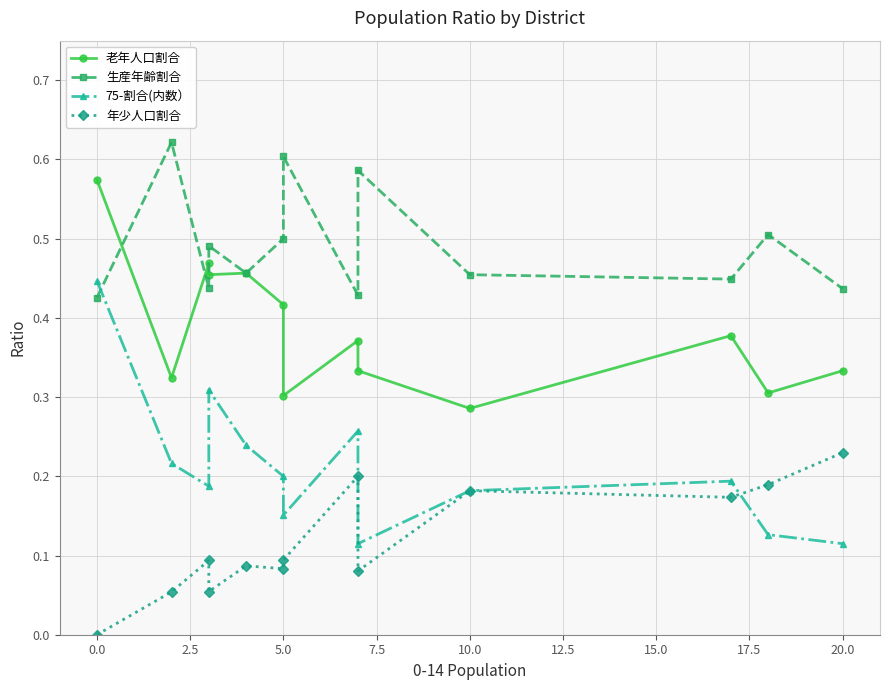

Reading left to right, transcribe all the data shown in this chart.

老年人口割合: 0.6	0.3	0.5	0.5	0.5	0.4	0.3	0.4	0.3	0.3	0.4	0.3	0.3
生産年齢割合: 0.4	0.6	0.4	0.5	0.5	0.5	0.6	0.4	0.6	0.5	0.4	0.5	0.4
75-割合(内数）: 0.4	0.2	0.2	0.3	0.2	0.2	0.2	0.3	0.1	0.2	0.2	0.1	0.1
年少人口割合: 0.0	0.1	0.1	0.1	0.1	0.1	0.1	0.2	0.1	0.2	0.2	0.2	0.2